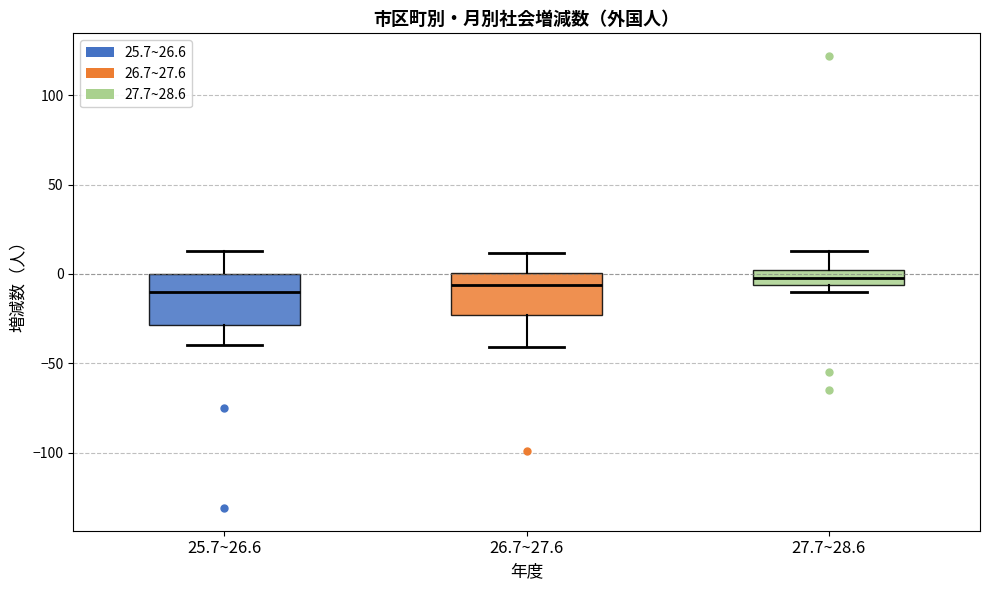

Where does the lower whisker of the box for 26.7~27.6 end on the y-axis? The values are not printed on the chart, so give them approximately, as read against the axis.

-40